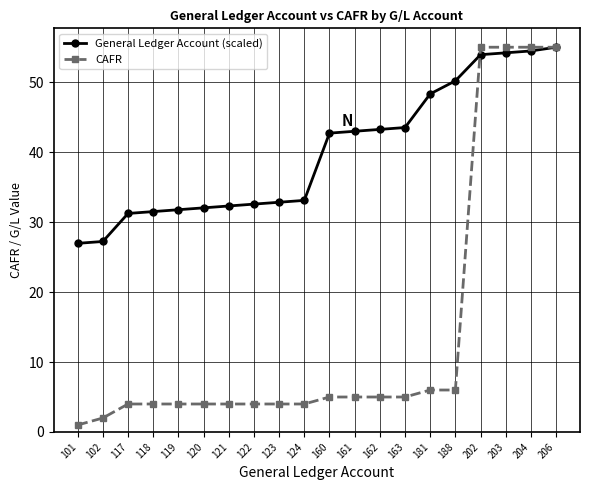

What is the maximum value for CAFR?

55.0